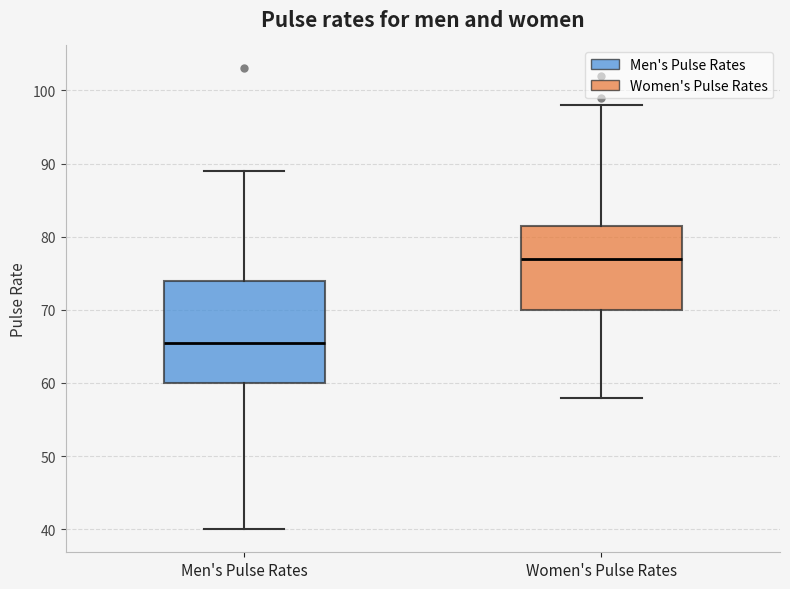

Reading left to right, read every box against the y-axis: the position of its median line, the range the box covers, and the ends of its whiskers. The values are not printed on the chart, so give them approximately, as read against the axis.

Men's Pulse Rates: median 66, box 60 to 74, whiskers 40 to 89
Women's Pulse Rates: median 77, box 70 to 82, whiskers 58 to 98